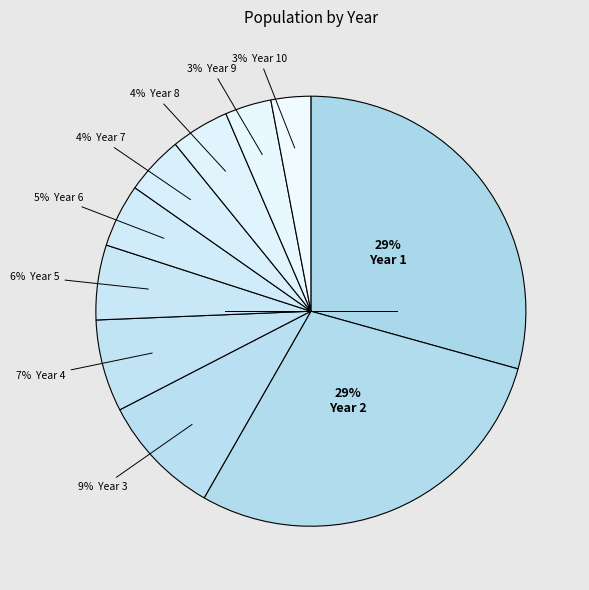

Which slice is the largest?

1